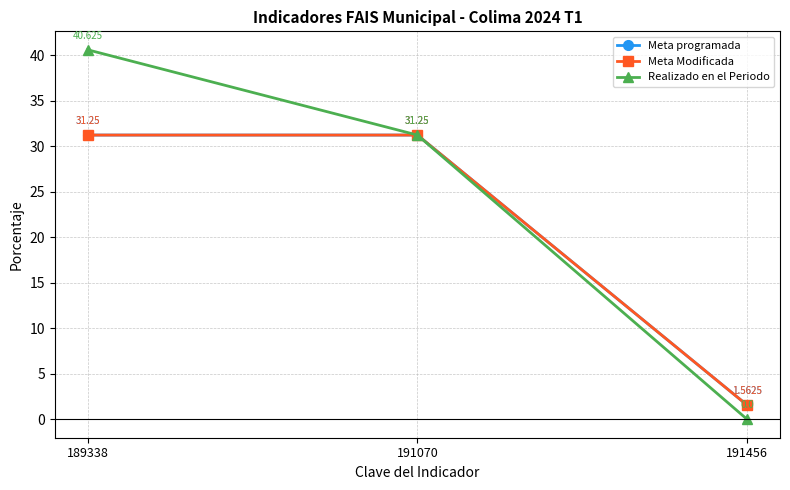

What is the total value across all series at 189338?

103.1